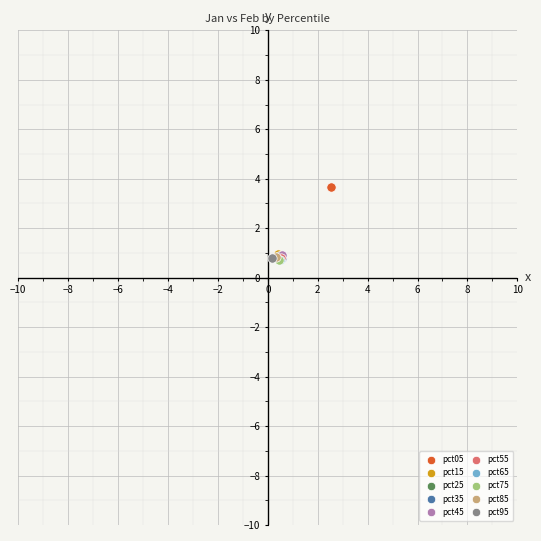

What are all the series names shown in the legend?

pct05, pct15, pct25, pct35, pct45, pct55, pct65, pct75, pct85, pct95